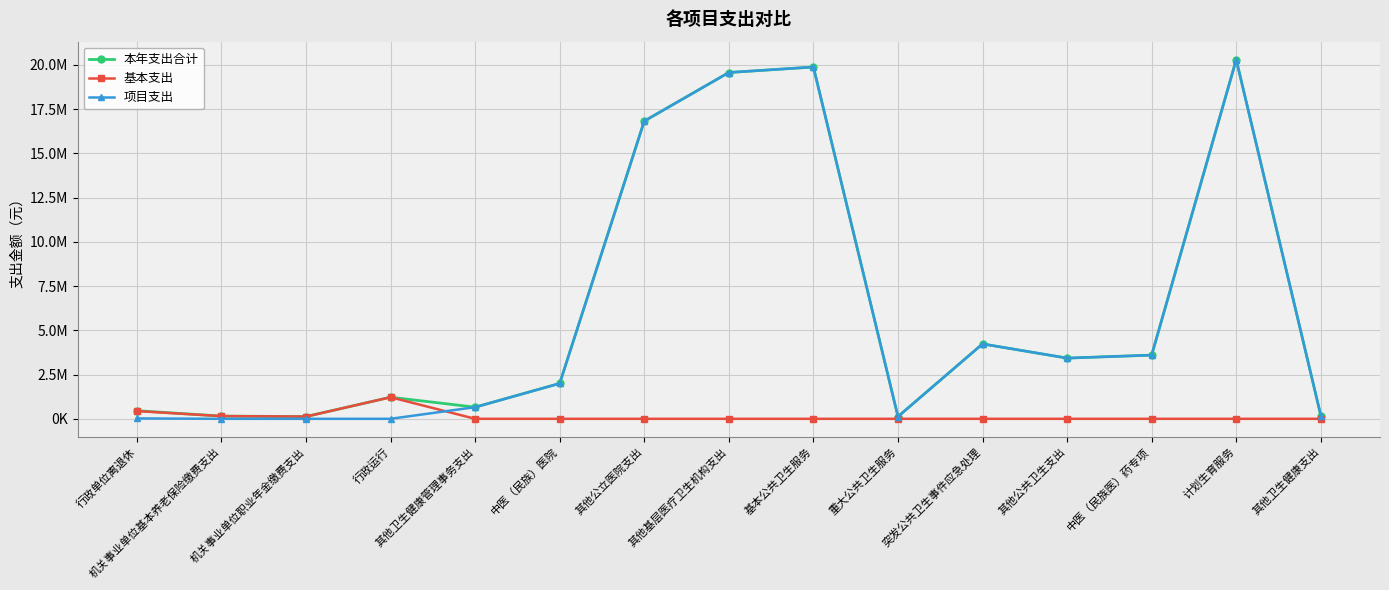

Is it true that 基本支出 equals 437892.2 at 行政单位离退休?

True